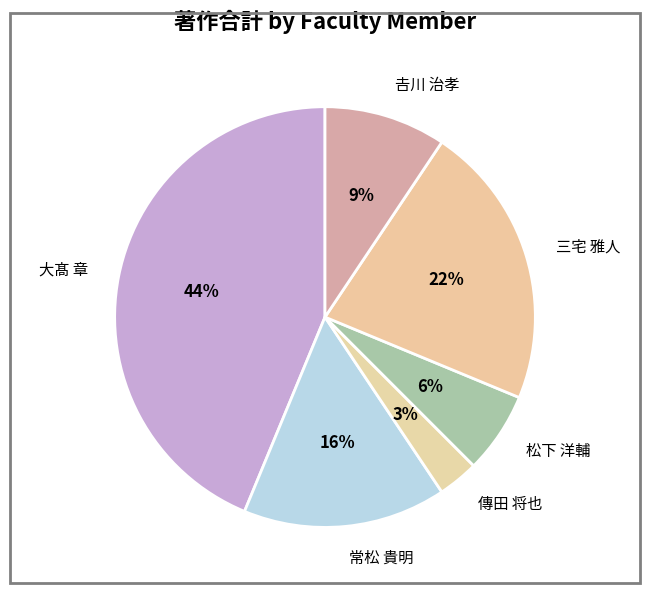

To the nearest percent, what is the average slice percentage?

17%